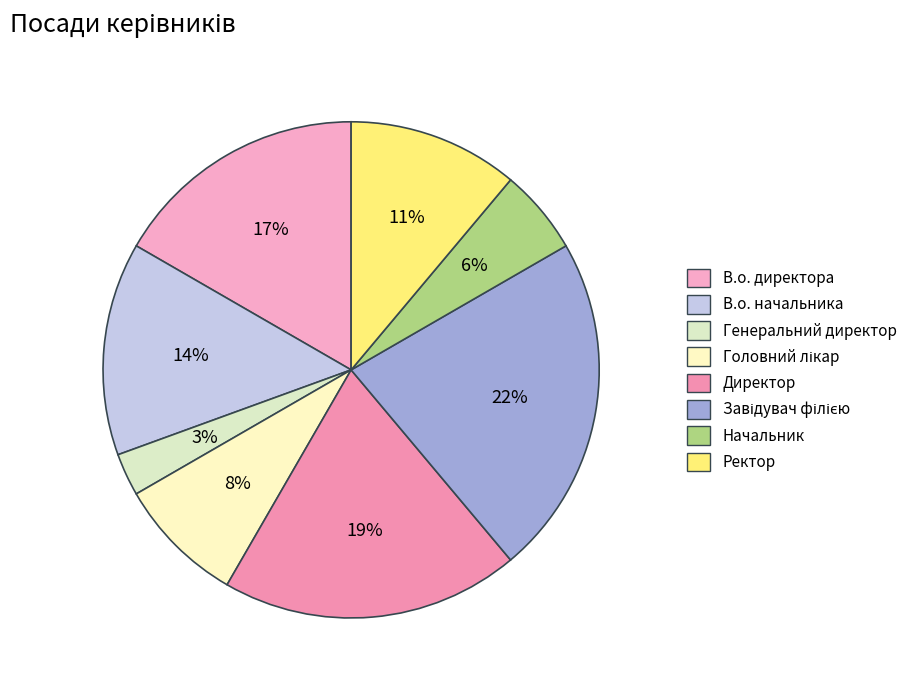

Is Начальник the majority of the pie?

No